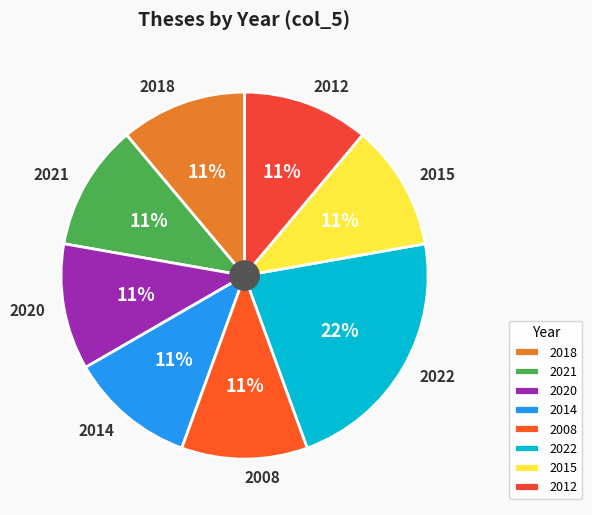

Is the sum of 2018 and 2008 greater than half?

No